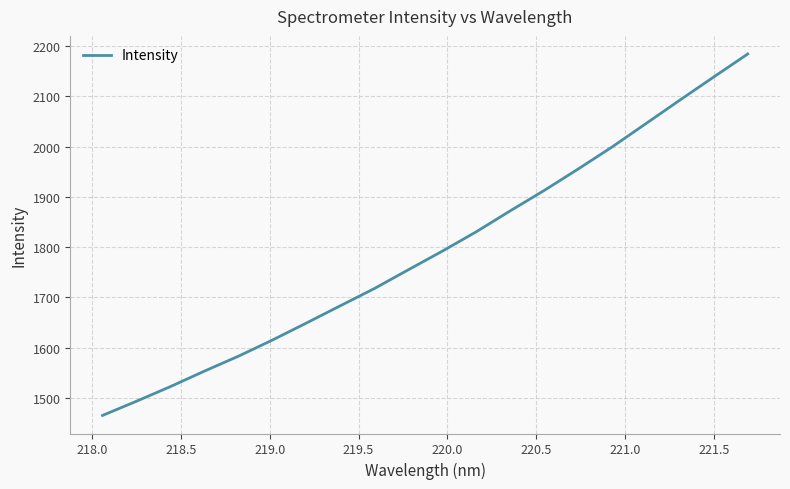

What is the greatest value displayed?

2184.1